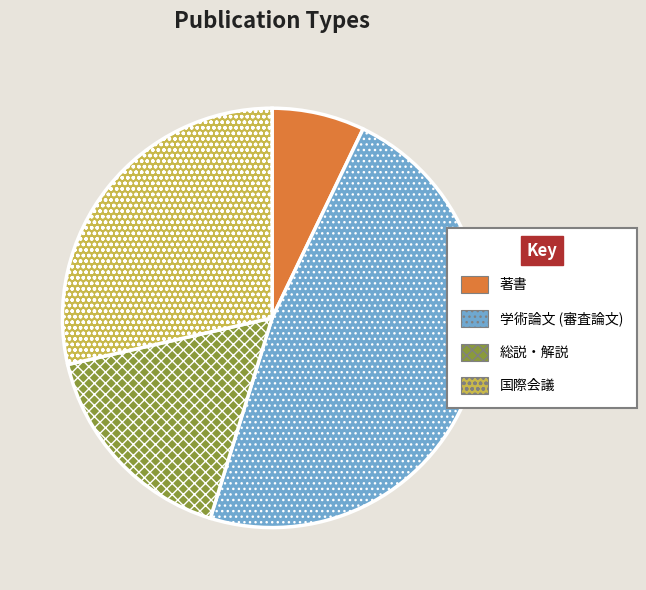

Does 国際会議 represent more than half of the total?

No